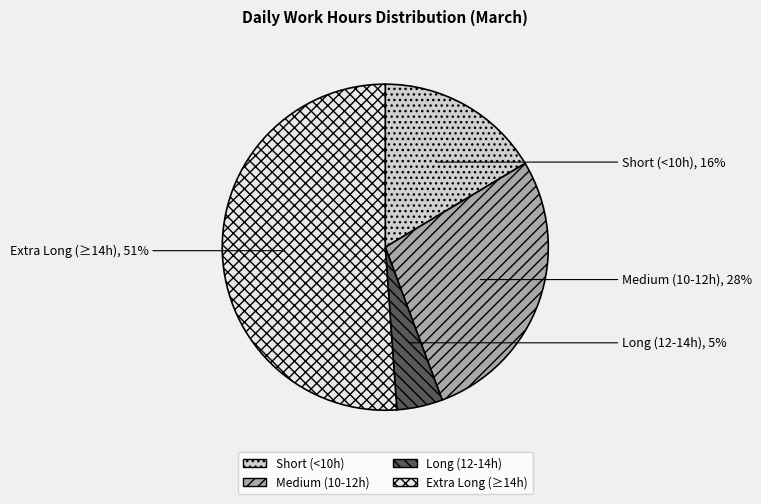

Is there a majority slice in this chart?

Yes